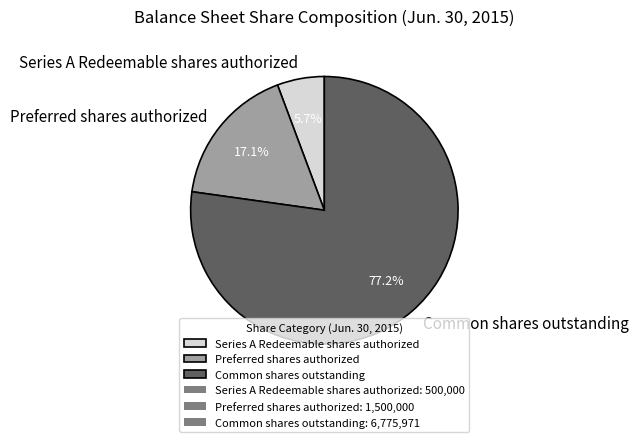

To the nearest percent, what percentage of the pie is Common shares outstanding?

77%